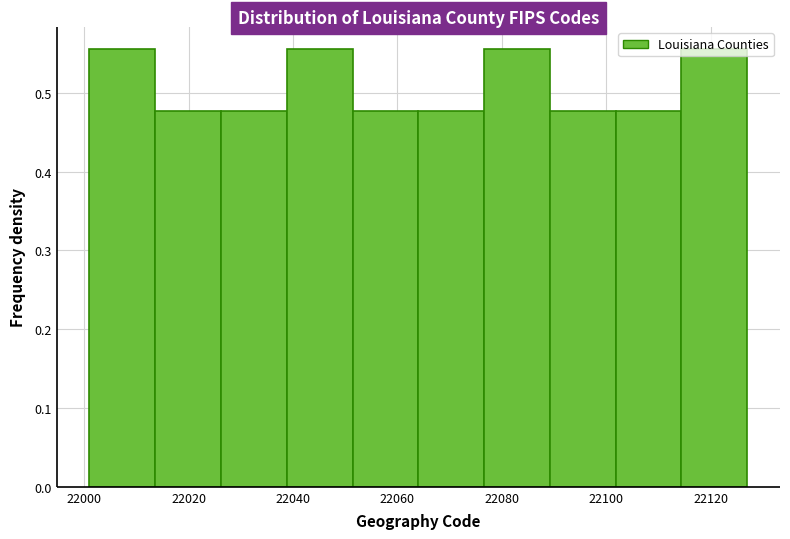

Reading left to right, transcribe this chart: for each bar, give the range it covers on the x-axis and its height. Neither the bar edges nor the heights are printed on the chart, so give them approximately, as read against the axes.

22001.0 to 22013.6: 0.56
22013.6 to 22026.2: 0.48
22026.2 to 22038.8: 0.48
22038.8 to 22051.4: 0.56
22051.4 to 22064.0: 0.48
22064.0 to 22076.6: 0.48
22076.6 to 22089.2: 0.56
22089.2 to 22101.8: 0.48
22101.8 to 22114.4: 0.48
22114.4 to 22127.0: 0.56